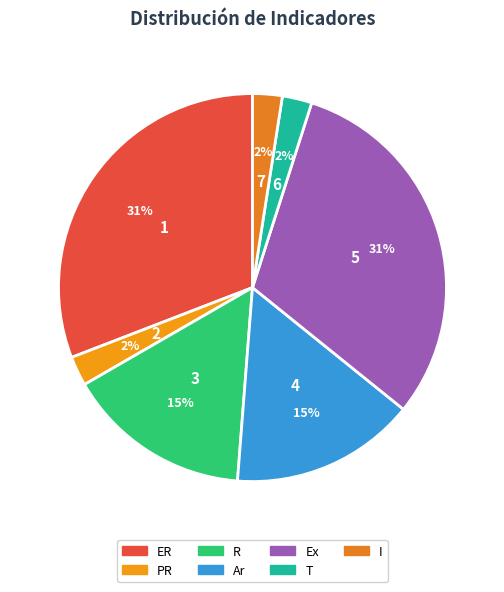

To the nearest percent, what portion does R represent?

15%